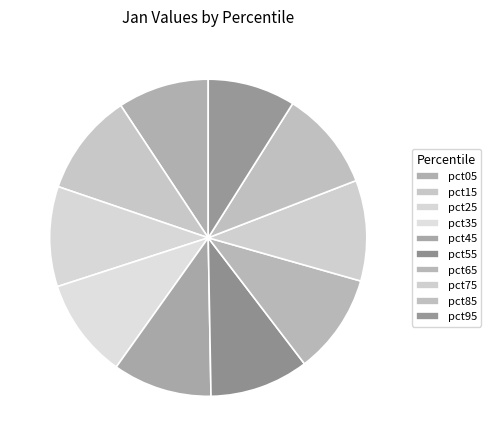

To the nearest percent, what is the combined percentage of pct95 and pct35?

19%